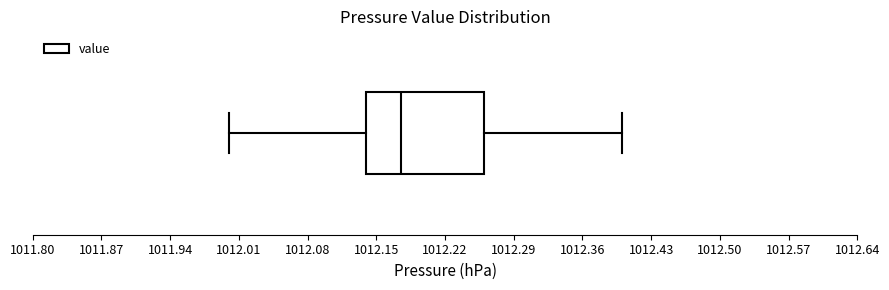

Read this box plot against the x-axis: the position of the median line, the range covered by the box, and the ends of both whiskers. The values are not printed on the chart, so give them approximately, as read against the axis.

median 1012.18, box 1012.14 to 1012.26, whiskers 1012.00 to 1012.40